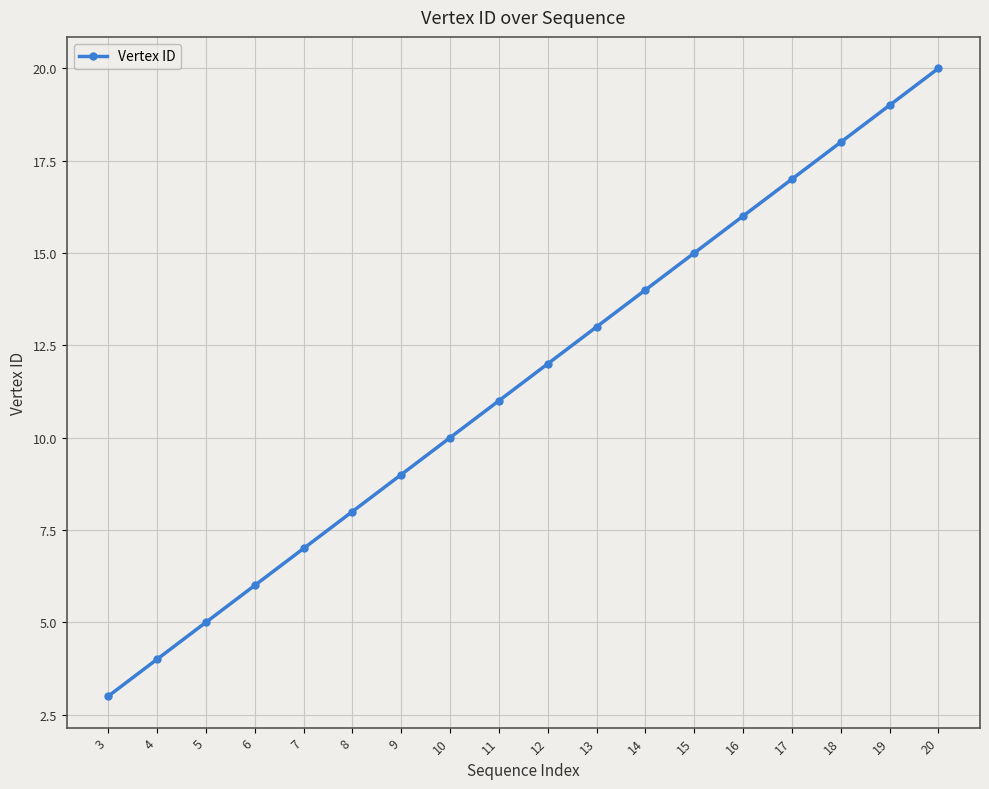

List the labels in order of value, largest first.

20, 19, 18, 17, 16, 15, 14, 13, 12, 11, 10, 9, 8, 7, 6, 5, 4, 3